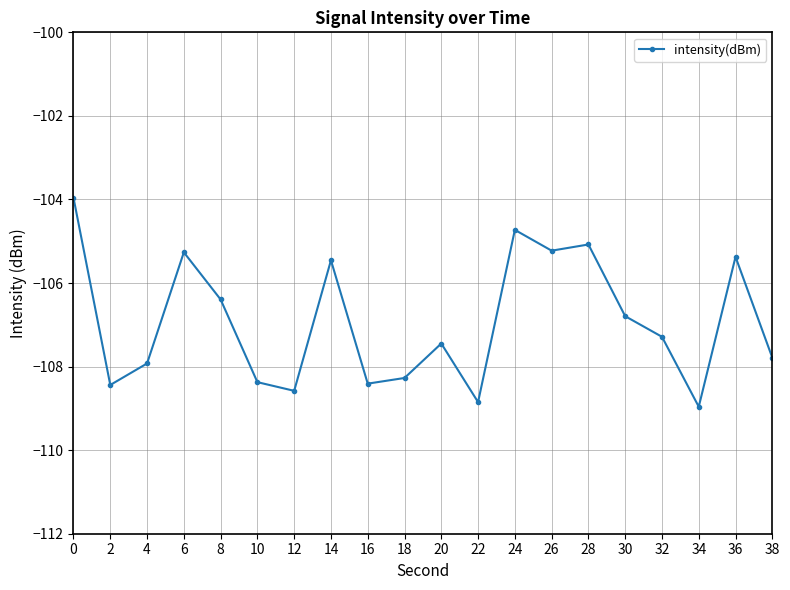

The chart shows a value of -107.9 at 4. True or false?

True